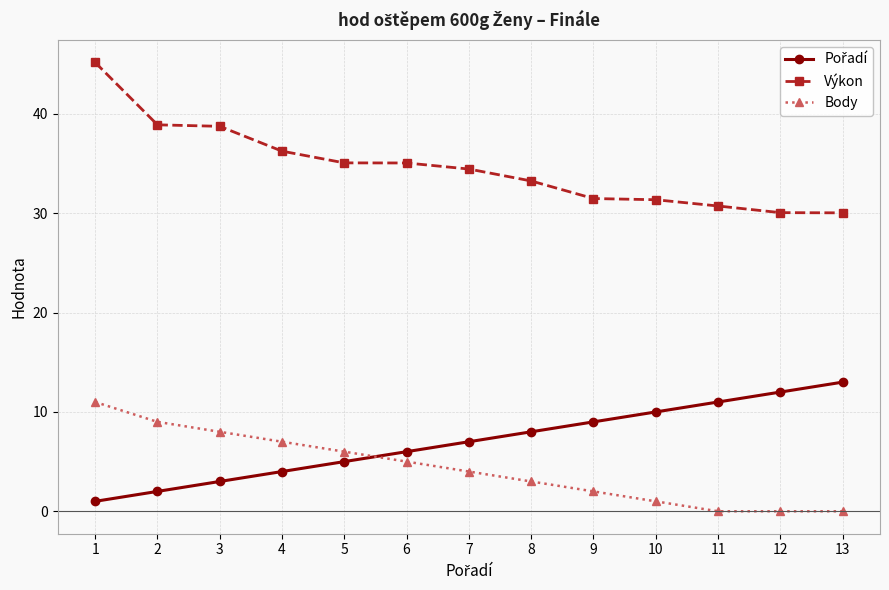

At how many categories does at least one series exceed 14?

13